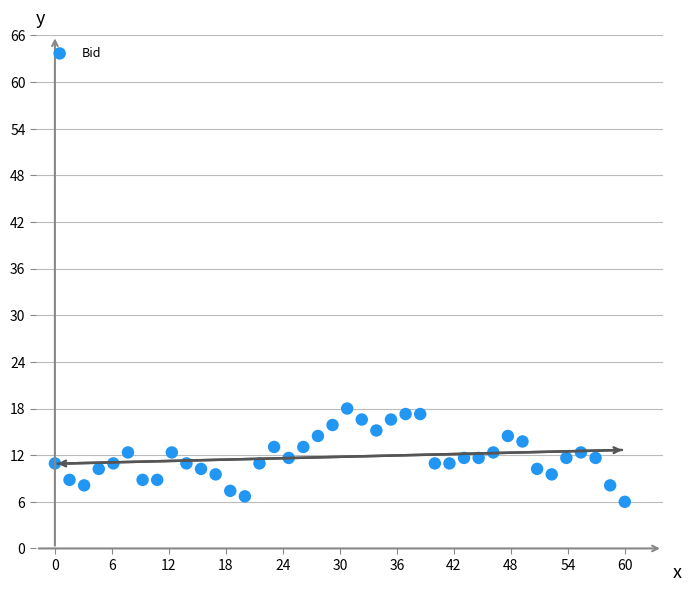

What is the range of Y values (max minus min)?

12.0